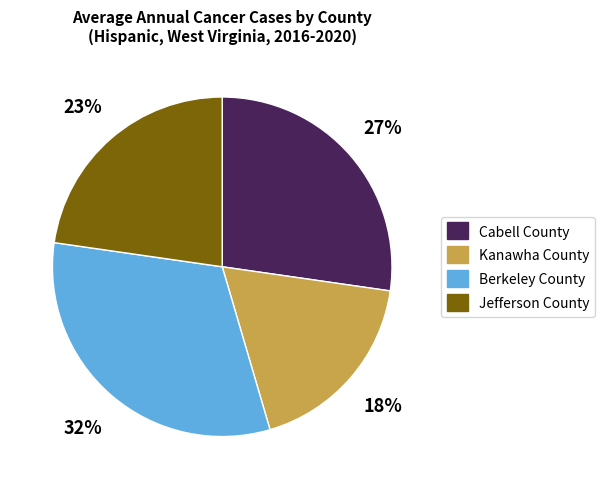

True or false: Berkeley County accounts for 32% of the total.

True